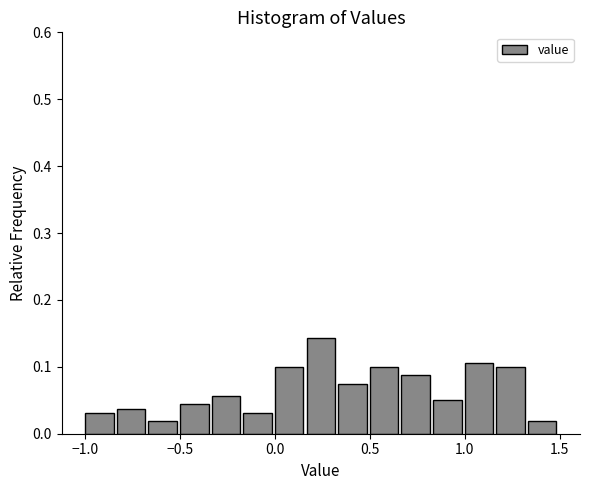

Read against the x-axis, roughly where is the centre of the tallest bar?

0.25